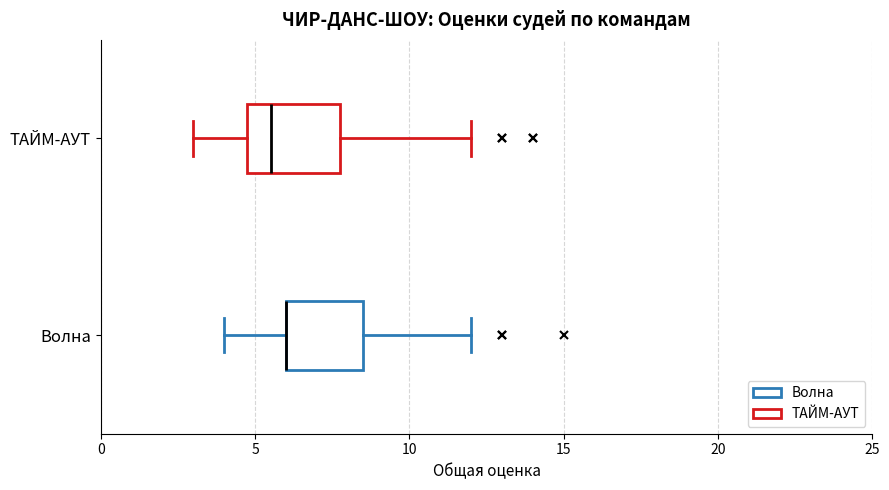

Reading bottom to top, transcribe this box plot: for each box, give where its median line is, the range the box spans, and where its two whiskers end, as read against the x-axis. The values are not printed on the chart, so give them approximately, as read against the axis.

Волна: median 6.0 (drawn on the box's left edge), box 6.0 to 8.5, whiskers 4.0 to 12.0
ТАЙМ-АУТ: median 5.5, box 5.0 to 8.0, whiskers 3.0 to 12.0